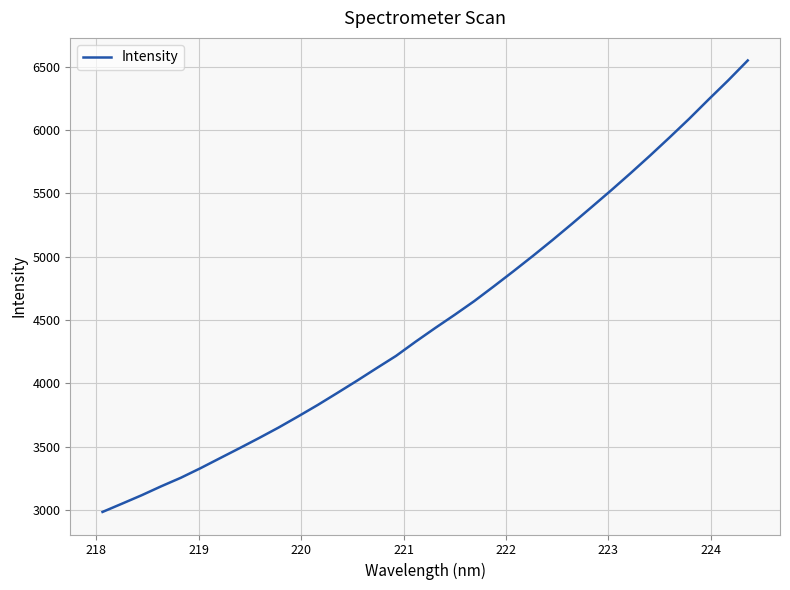

How many lines are shown in the chart?

1